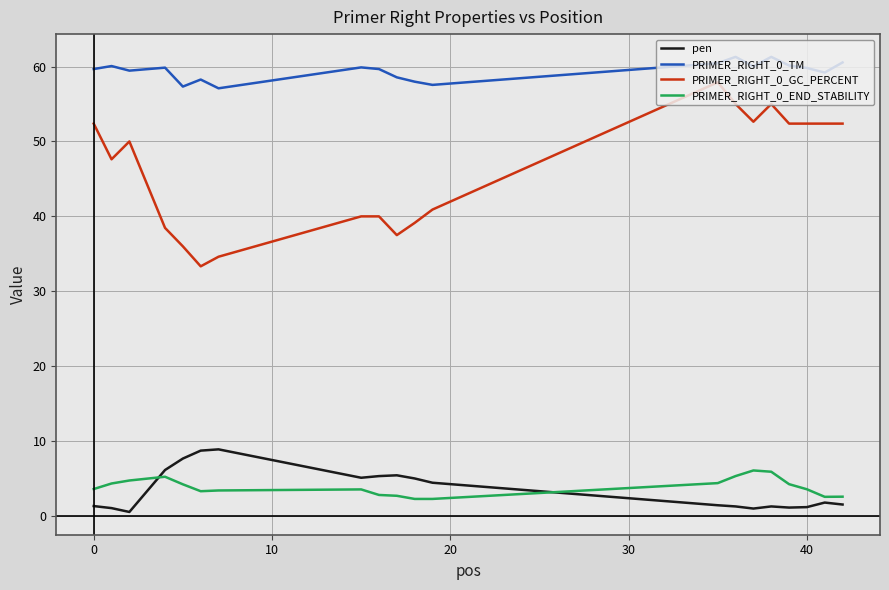

Rank the series by their maximum value, from lowest to highest.

PRIMER_RIGHT_0_END_STABILITY, pen, PRIMER_RIGHT_0_GC_PERCENT, PRIMER_RIGHT_0_TM